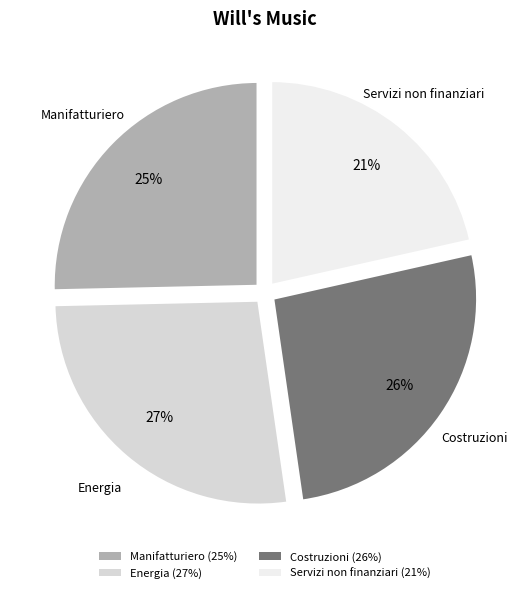

Combined, do Servizi non finanziari (21%) and Manifatturiero (25%) account for over 50%?

No